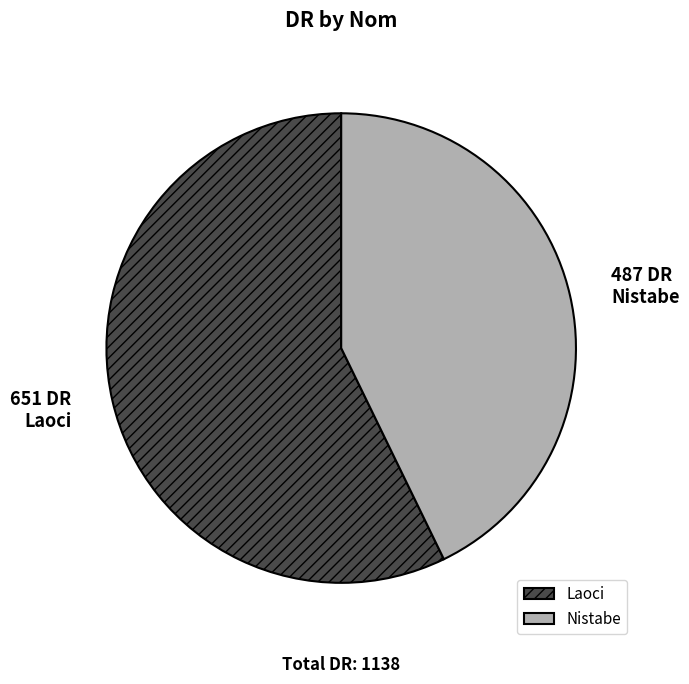

Which slice is the largest?

Laoci